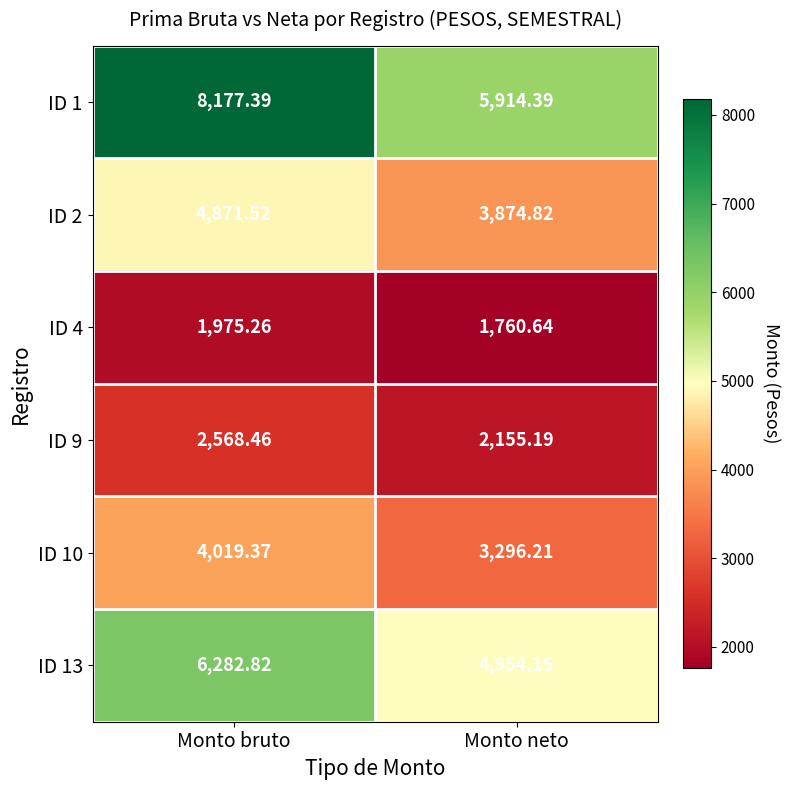

At which label does ID 10 reach its minimum?

Monto neto